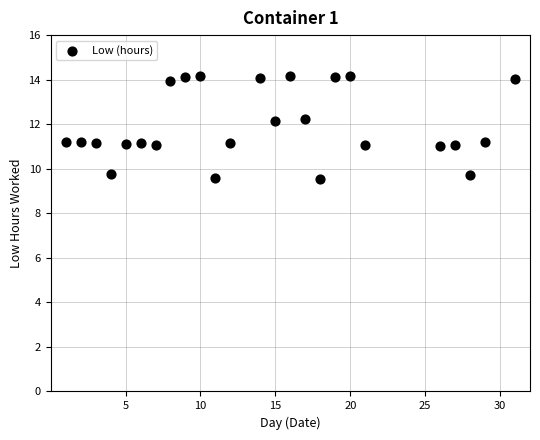

What is the range of X values (max minus min)?

30.0